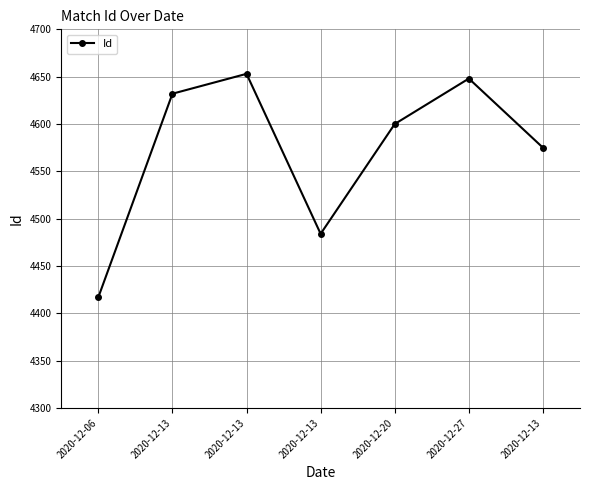

How many distinct data groups are displayed?

1